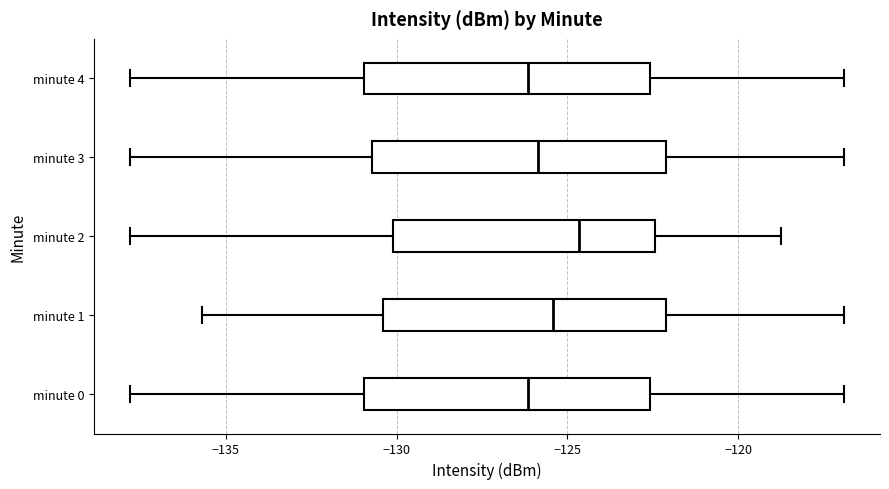

Reading bottom to top, transcribe this box plot: for each box, give where its median line is, the range the box spans, and where its two whiskers end, as read against the x-axis. The values are not printed on the chart, so give them approximately, as read against the axis.

minute 0: median -126.0, box -131.0 to -122.5, whiskers -138.0 to -117.0
minute 1: median -125.5, box -130.5 to -122.0, whiskers -135.5 to -117.0
minute 2: median -124.5, box -130.0 to -122.5, whiskers -138.0 to -119.0
minute 3: median -126.0, box -130.5 to -122.0, whiskers -138.0 to -117.0
minute 4: median -126.0, box -131.0 to -122.5, whiskers -138.0 to -117.0